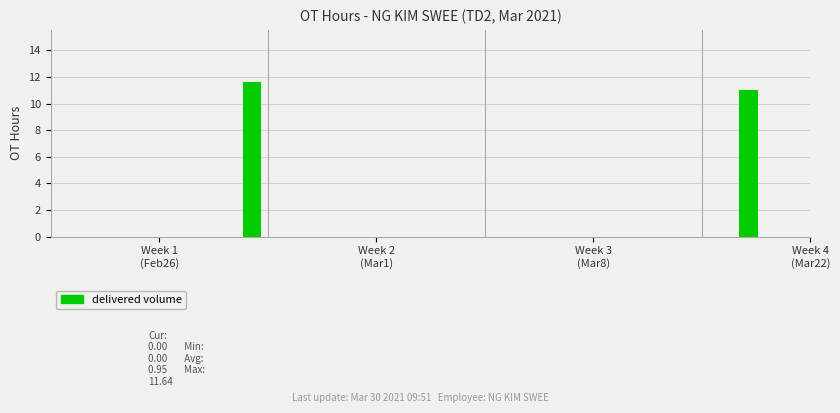

What is the sum of all values?

22.7